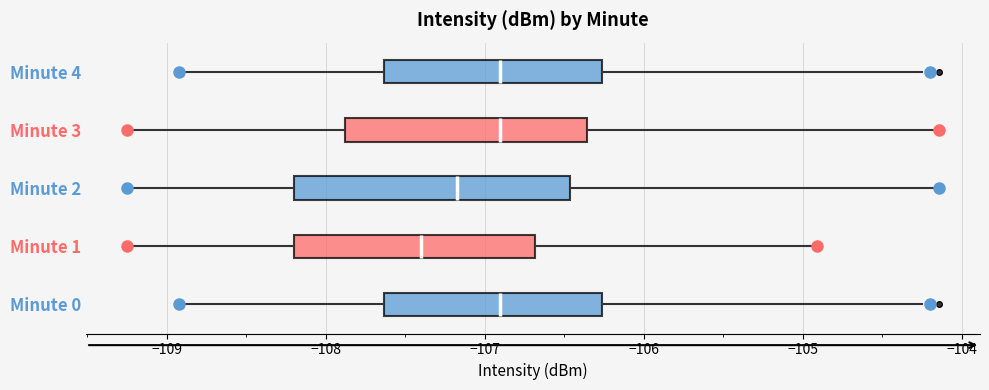

Which box is the widest, from its left edge to its right edge?

Minute 2